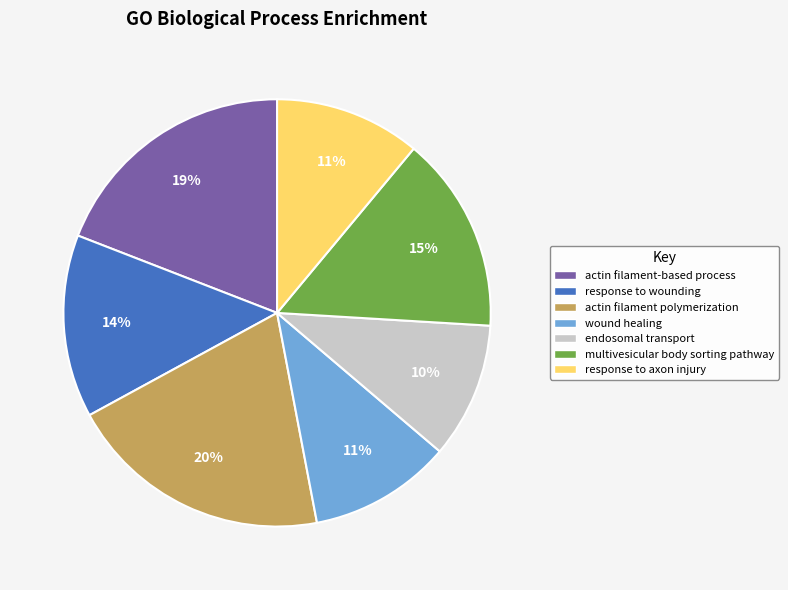

Count the number of slices in the pie.

7